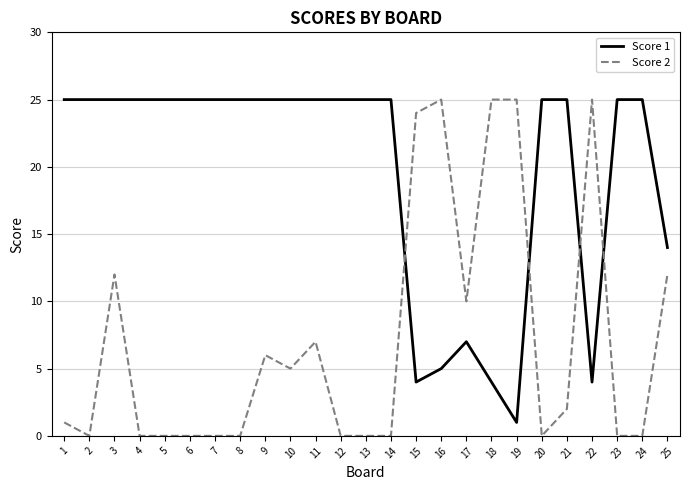

Is the value of Score 2 at 14 greater than the value of Score 1 at 24?

No